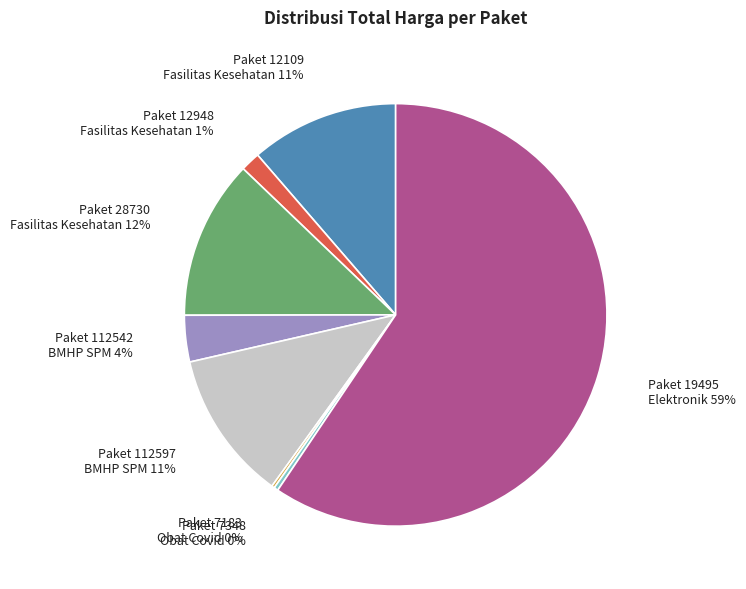

Is there any slice that represents more than half of the pie?

Yes